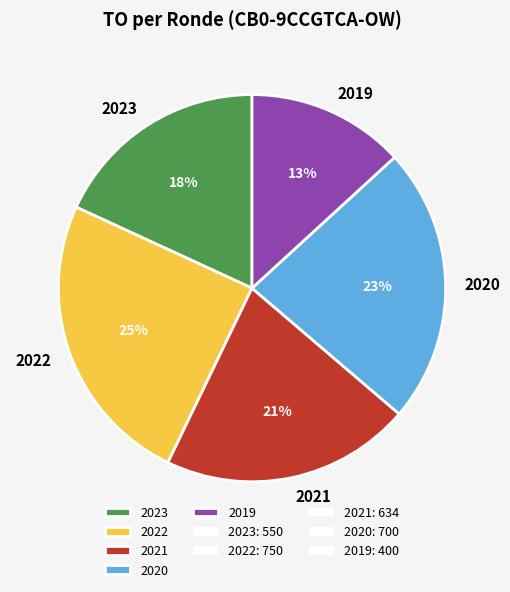

Is the sum of 2021 and 2022 greater than half?

No